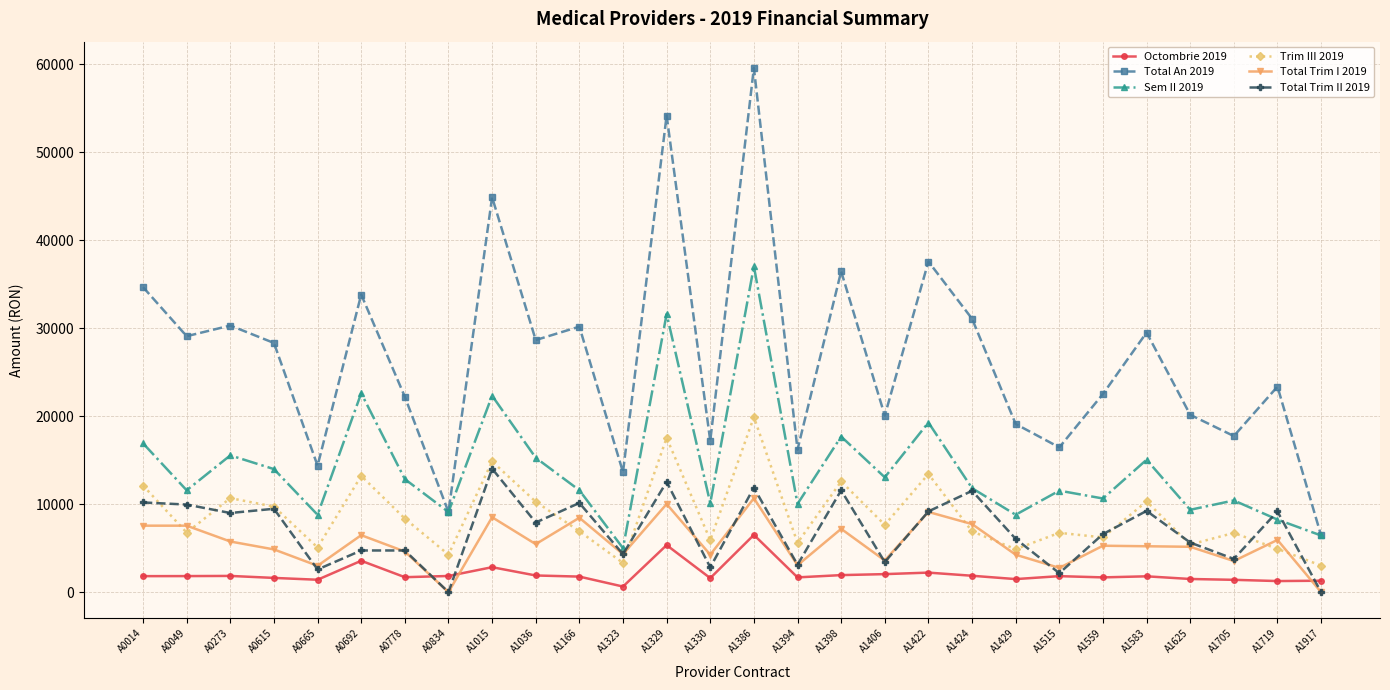

What is the difference between the Trim III 2019 values at A0692 and A1323?

9897.7